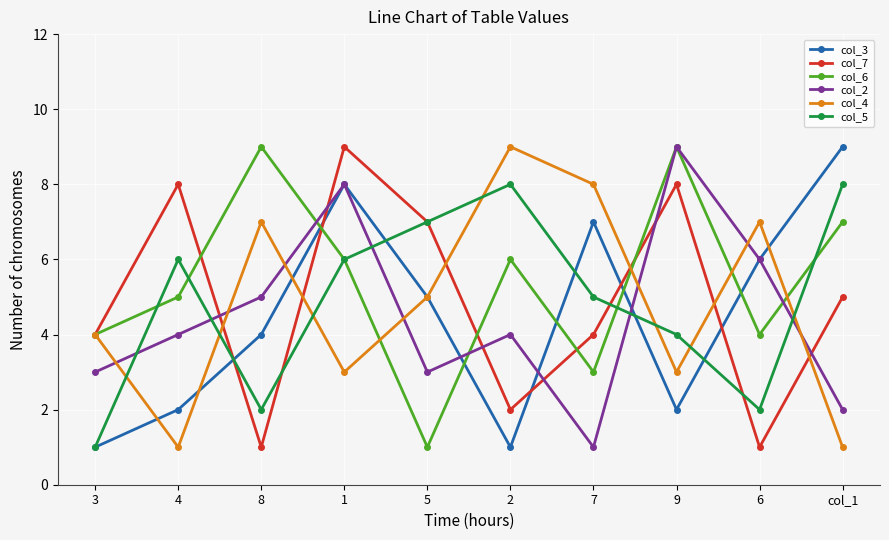

At which label does col_4 first exceed 5?

8